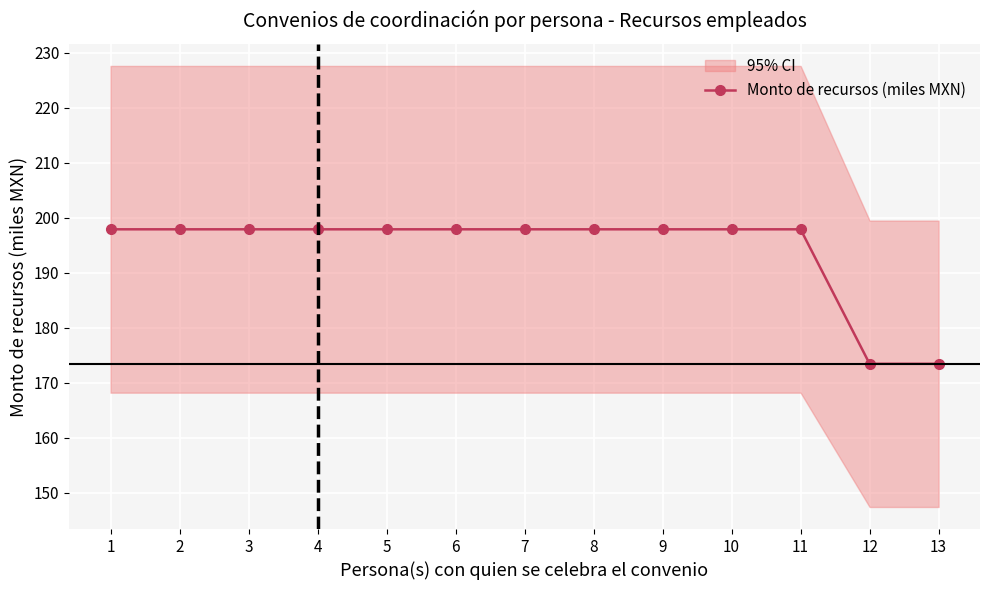

At which label does the data first exceed 197?

1